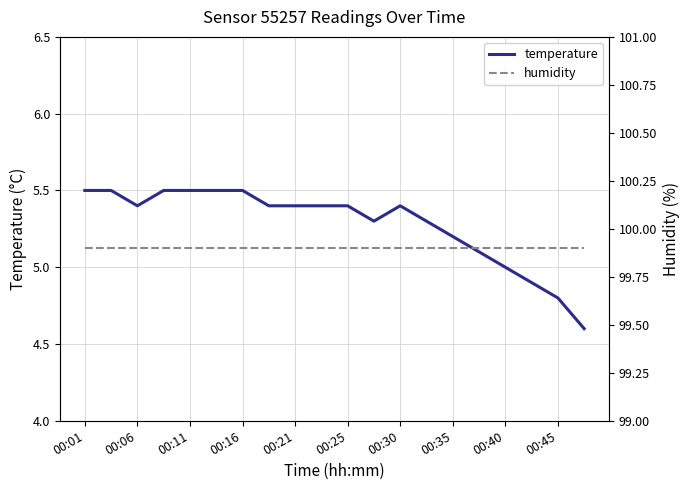

What is the difference between the maximum and minimum values in the temperature series?

0.9